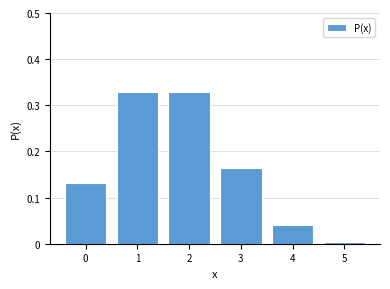

Which has a higher value, 4 or 3?

3